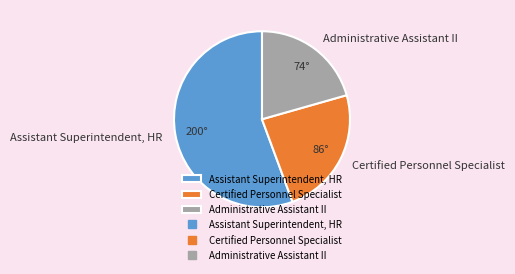

Rank the categories by value from lowest to highest.

Administrative Assistant II, Certified Personnel Specialist, Assistant Superintendent, HR